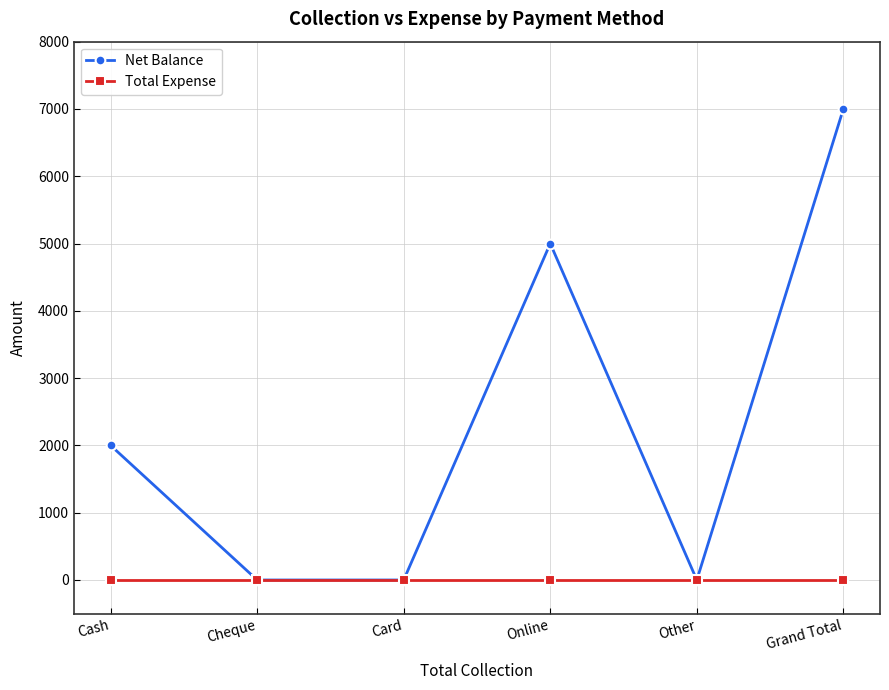

What is the difference between the maximum and minimum values in the Net Balance series?

7000